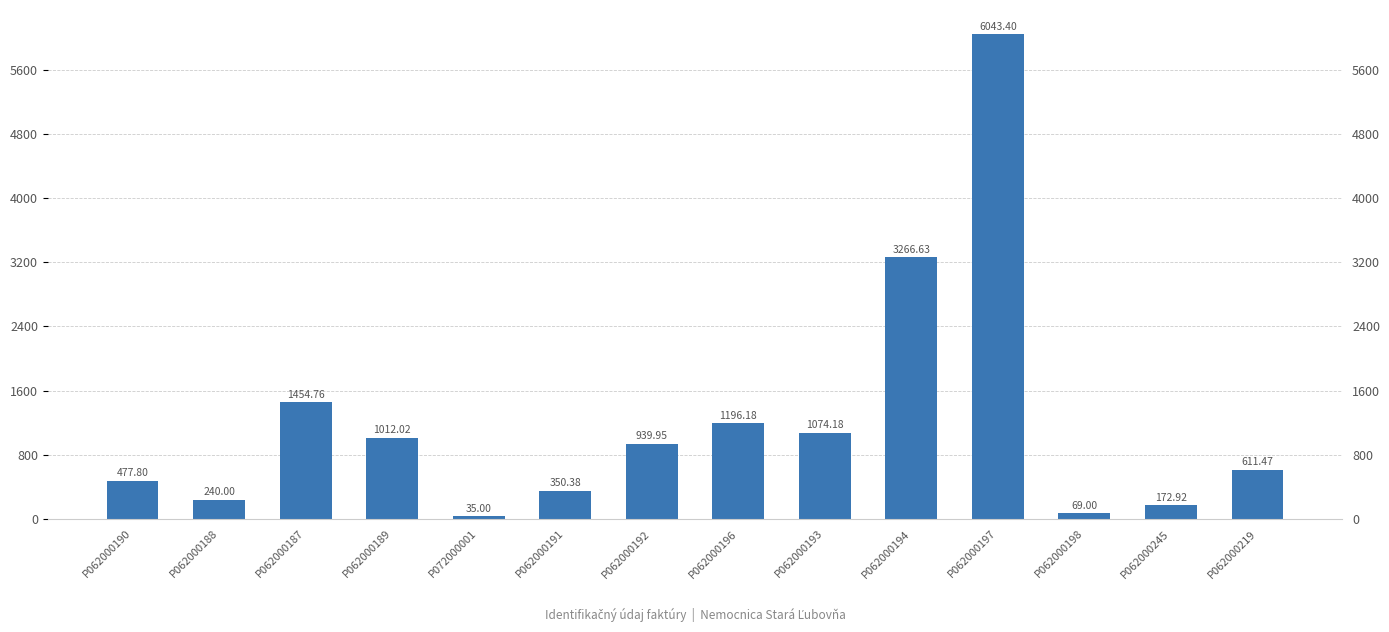

At which category does the chart reach its peak across all series?

P062000197